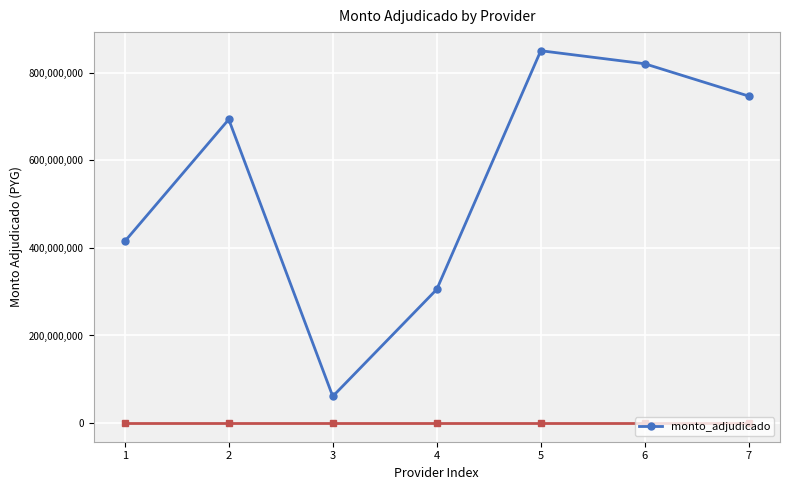

Which category has the highest value across all series?

5